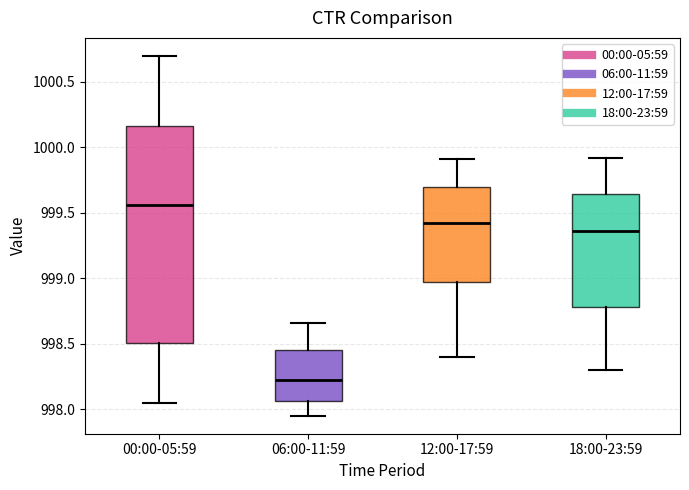

Reading left to right, read every box against the y-axis: the position of its median line, the range the box covers, and the ends of its whiskers. The values are not printed on the chart, so give them approximately, as read against the axis.

00:00-05:59: median 999.55, box 998.50 to 1000.15, whiskers 998.05 to 1000.70
06:00-11:59: median 998.20, box 998.05 to 998.45, whiskers 997.95 to 998.65
12:00-17:59: median 999.40, box 998.95 to 999.70, whiskers 998.40 to 999.90
18:00-23:59: median 999.35, box 998.80 to 999.65, whiskers 998.30 to 999.90